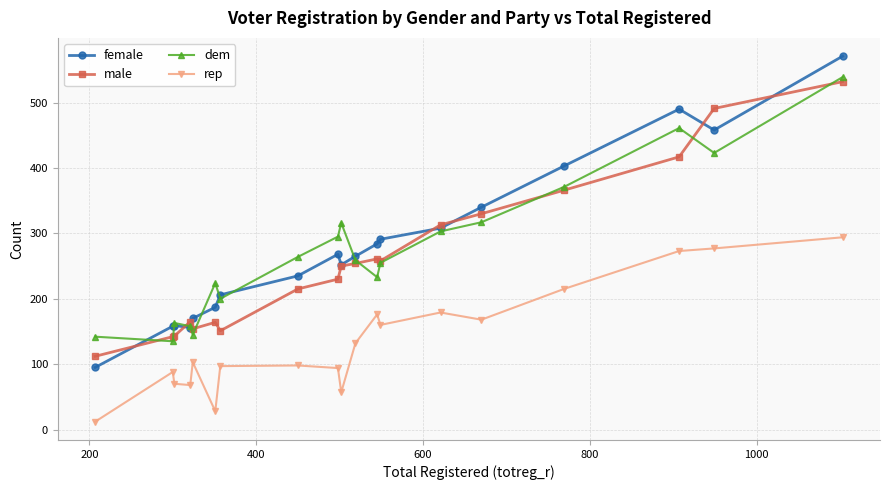

What is the maximum value shown in the chart?

571